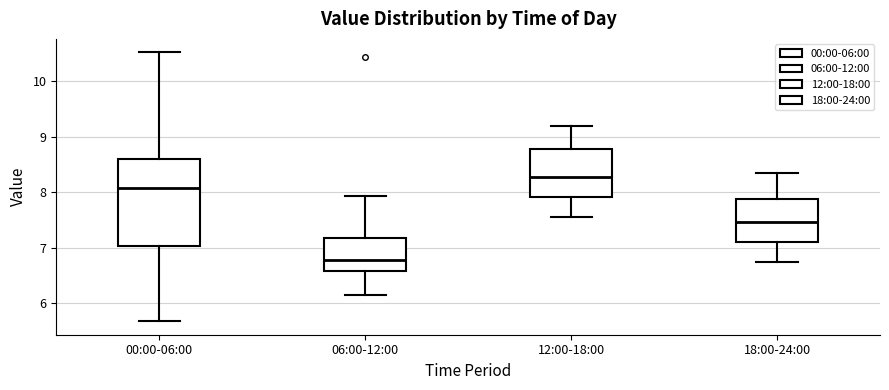

Comparing the boxes themselves (not the whiskers), which one is the tallest?

00:00-06:00